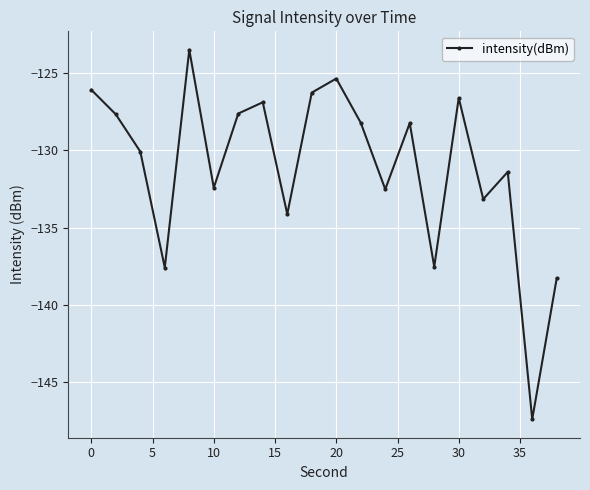

What is the value of the 17th point from the left?

-133.2